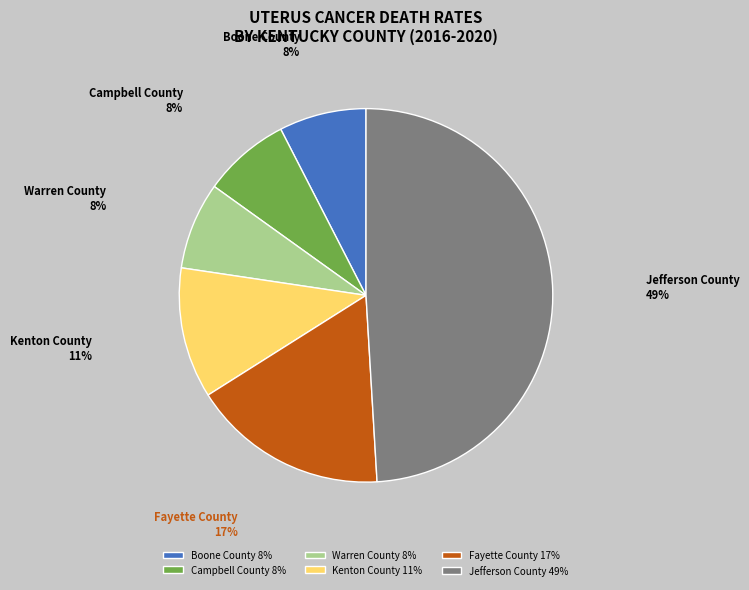

To the nearest percent, what is the average slice percentage?

17%